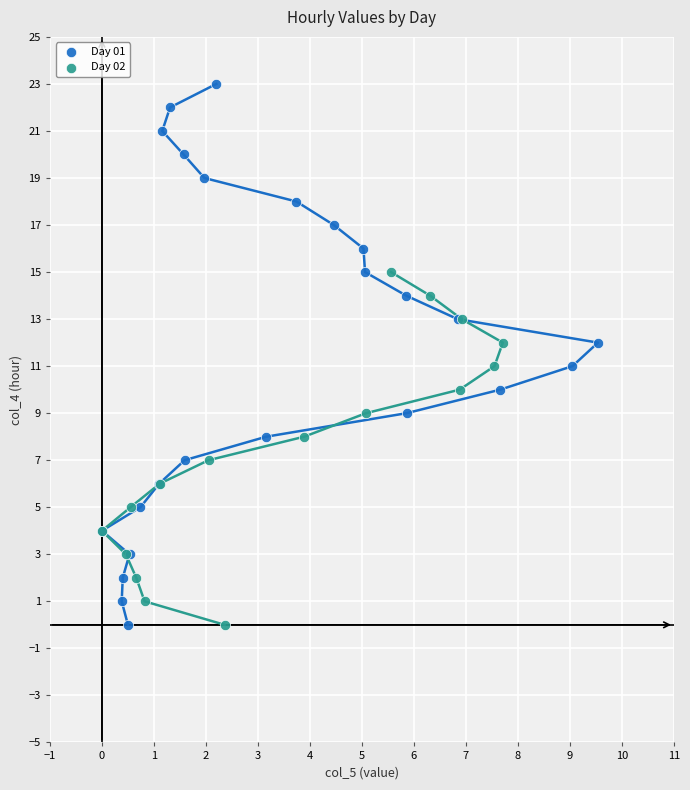

Which series contains the highest Y value?

Day 01